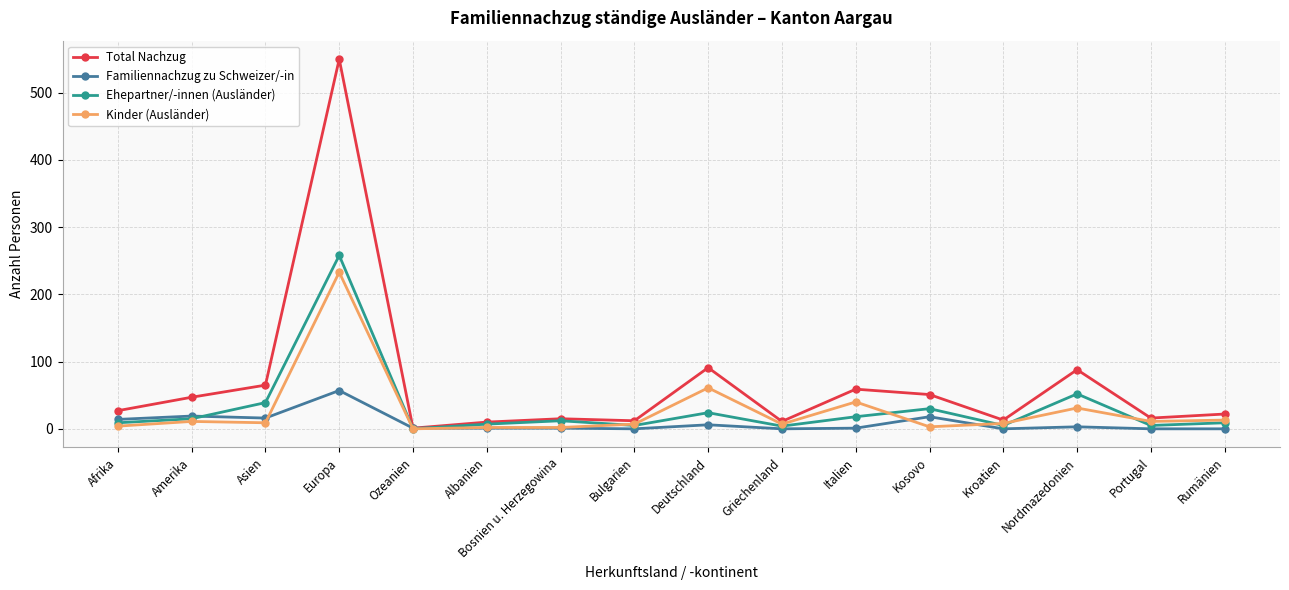

At which label does Ehepartner/-innen (Ausländer) first exceed 12?

Amerika